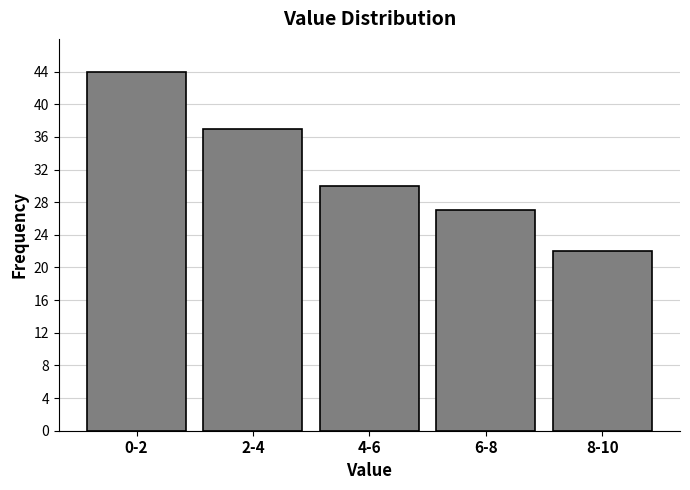

Reading left to right, extract all data points from this chart.

0-2=44	2-4=37	4-6=30	6-8=27	8-10=22